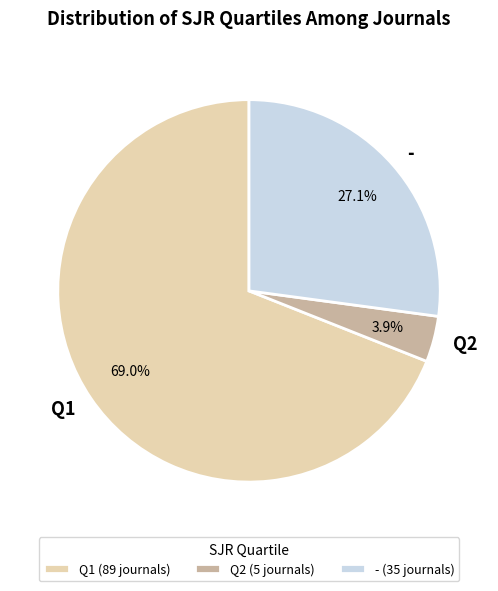

To the nearest percent, what is the average slice percentage?

33%